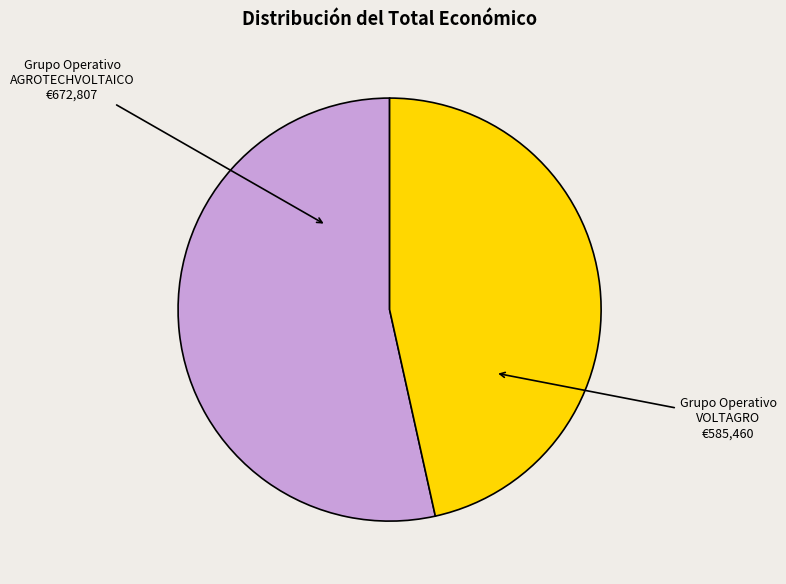

How many slices are in this pie chart?

2